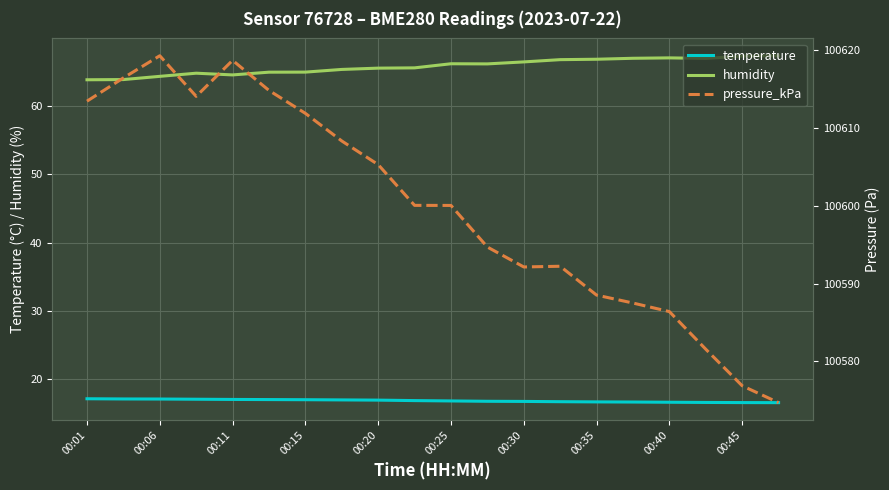

True or false: temperature and humidity intersect in this chart.

False